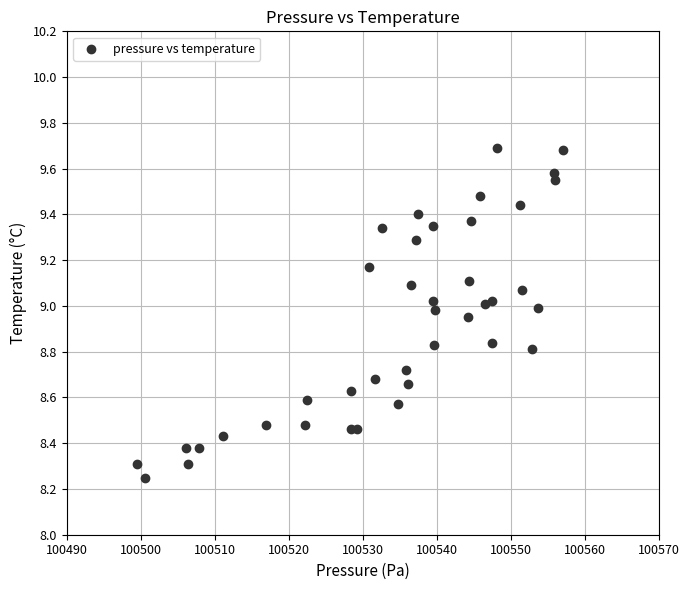

What is the range of Y values (max minus min)?

1.4